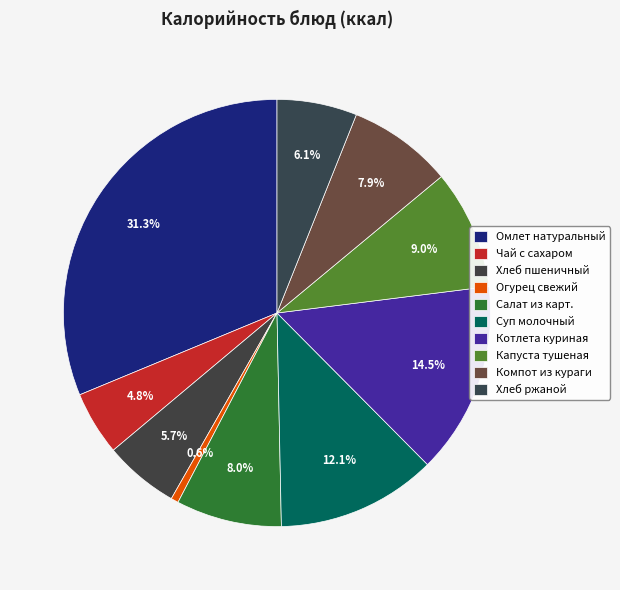

Is there any slice that represents more than half of the pie?

No